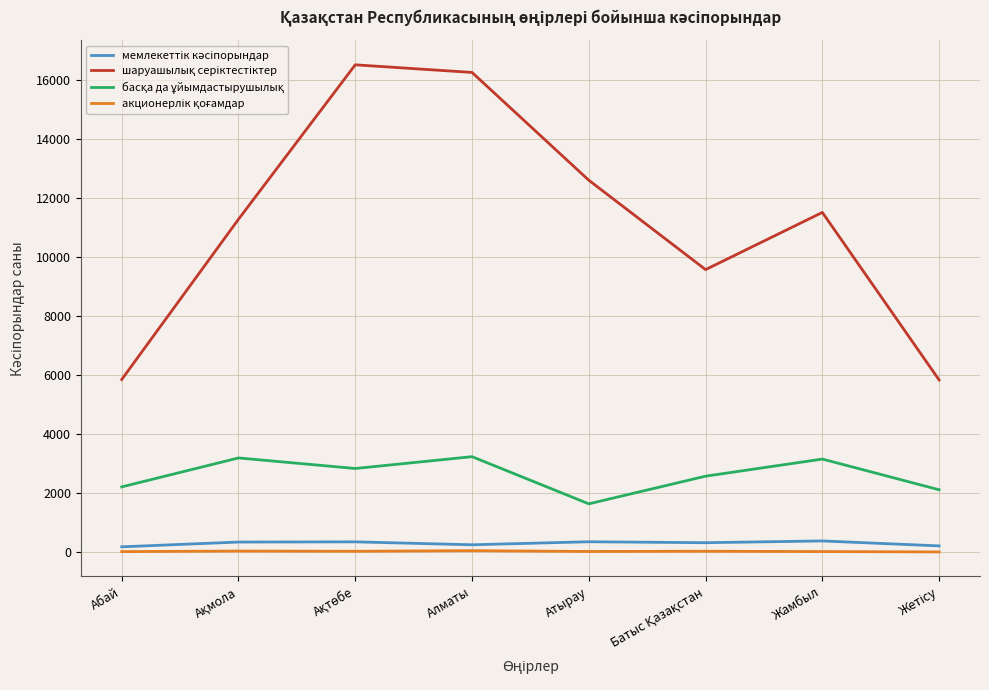

What is the greatest value displayed?

16497